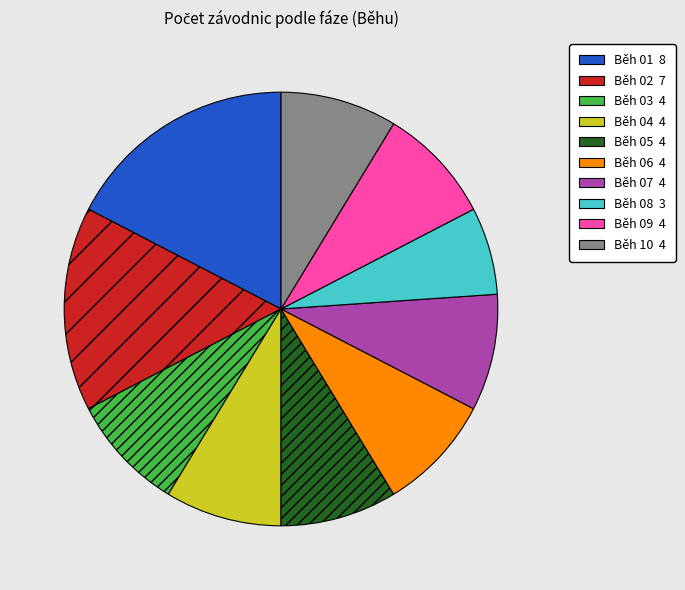

Is there a majority slice in this chart?

No